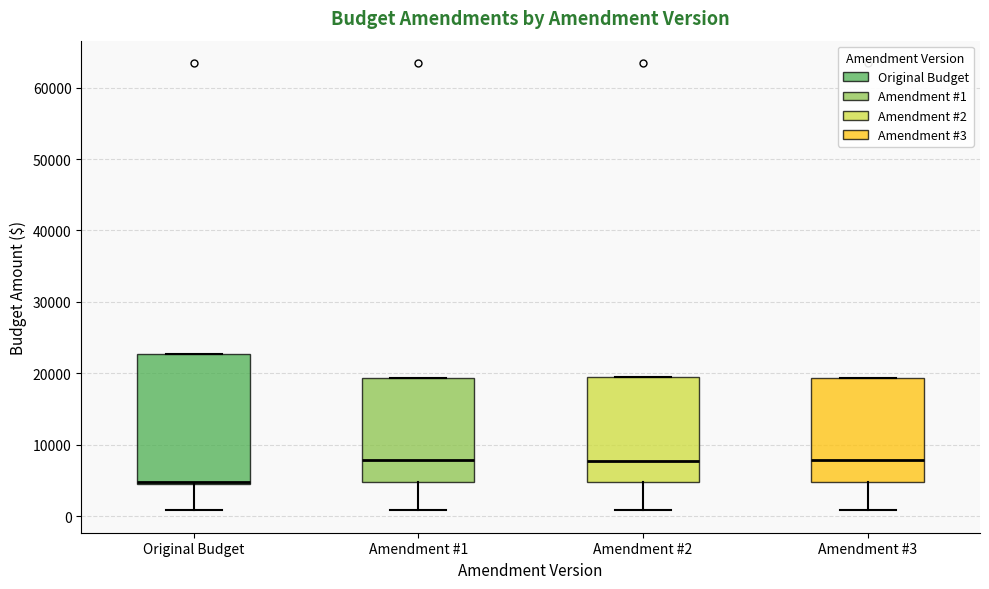

Which box's median line is the lowest?

Original Budget